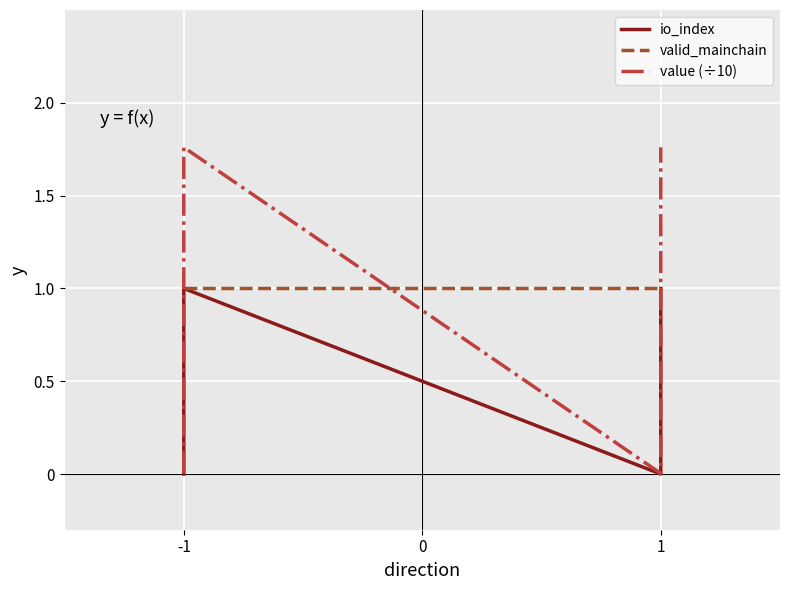

Reading left to right, extract all data points from this chart.

io_index: 0.0	1.0	0.0	1.0
valid_mainchain: 1.0	1.0	1.0	1.0
value (÷10): 0.0	1.8	0.0	1.8